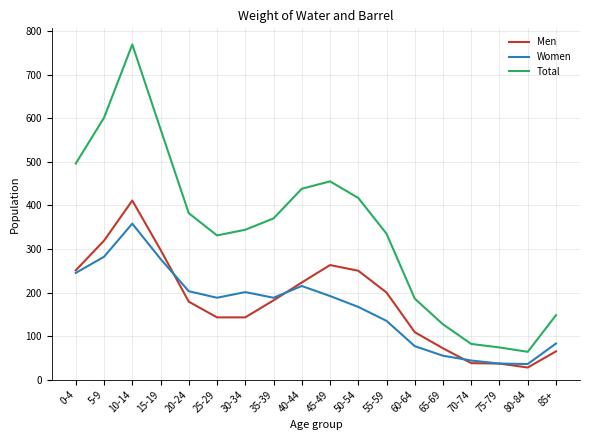

True or false: Women and Men cross at least once.

True